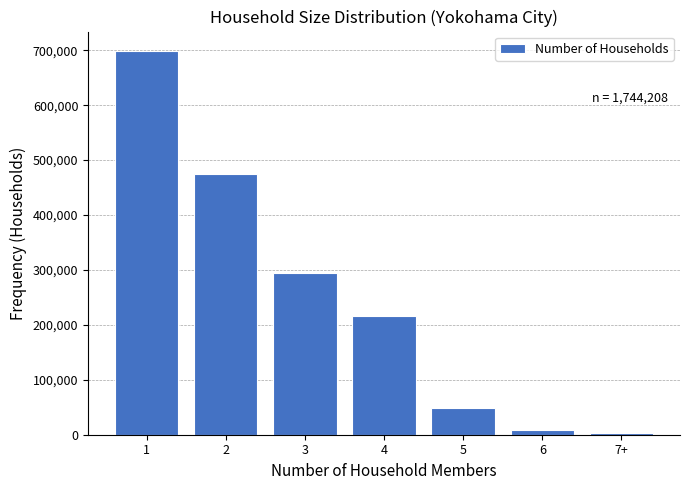

Reading left to right, list all the values displayed in this chart.

1=699171	2=474790	3=294021	4=217053	5=48676	6=8249	7+=2248